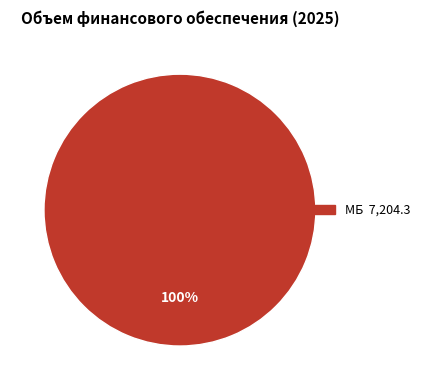

Is there any slice that represents more than half of the pie?

Yes